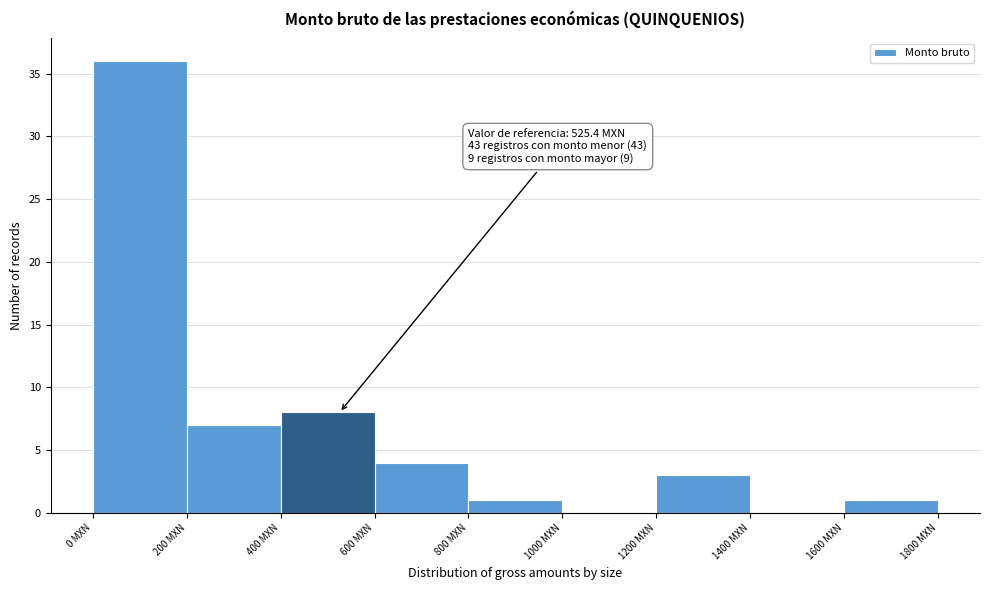

Over which range of the x-axis is the bar tallest?

0 to 200